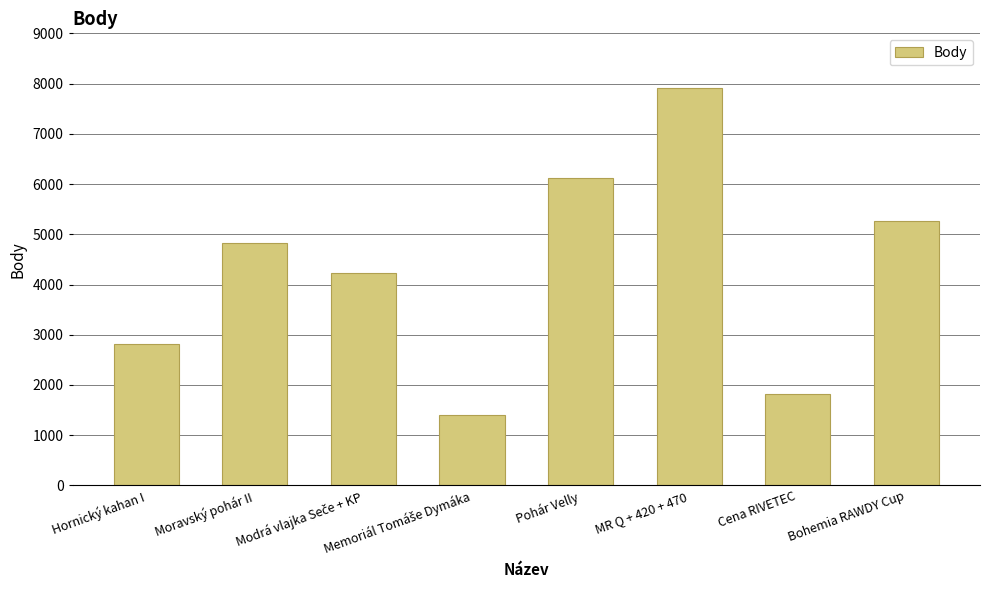

What is the difference between the maximum and second lowest values?

6097